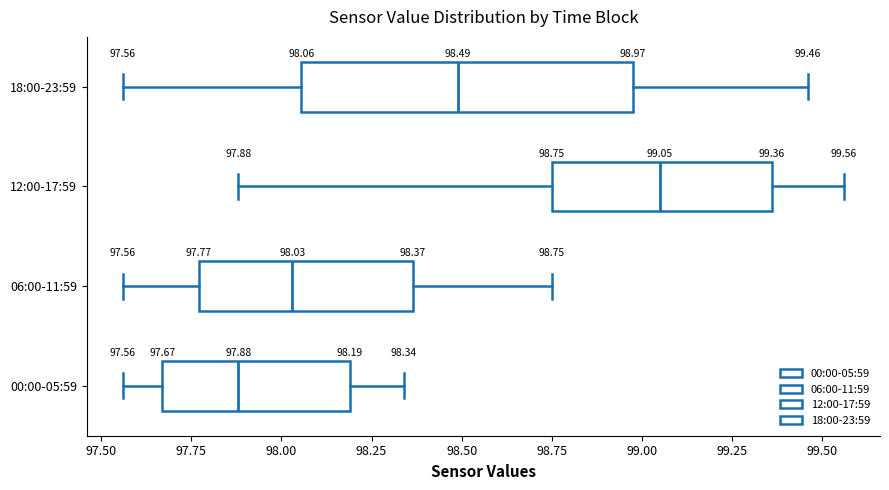

Comparing the boxes themselves (not the whiskers), which one is the widest?

18:00-23:59